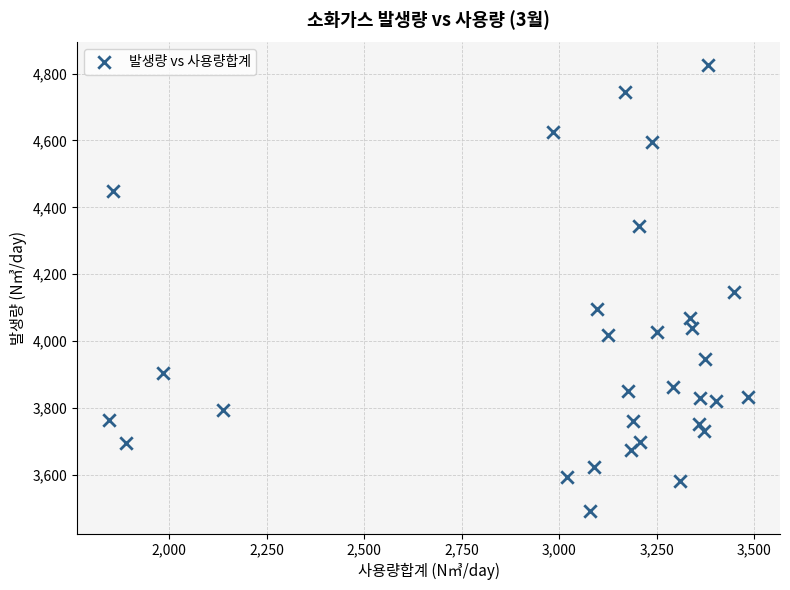

What is the range of Y values (max minus min)?

1334